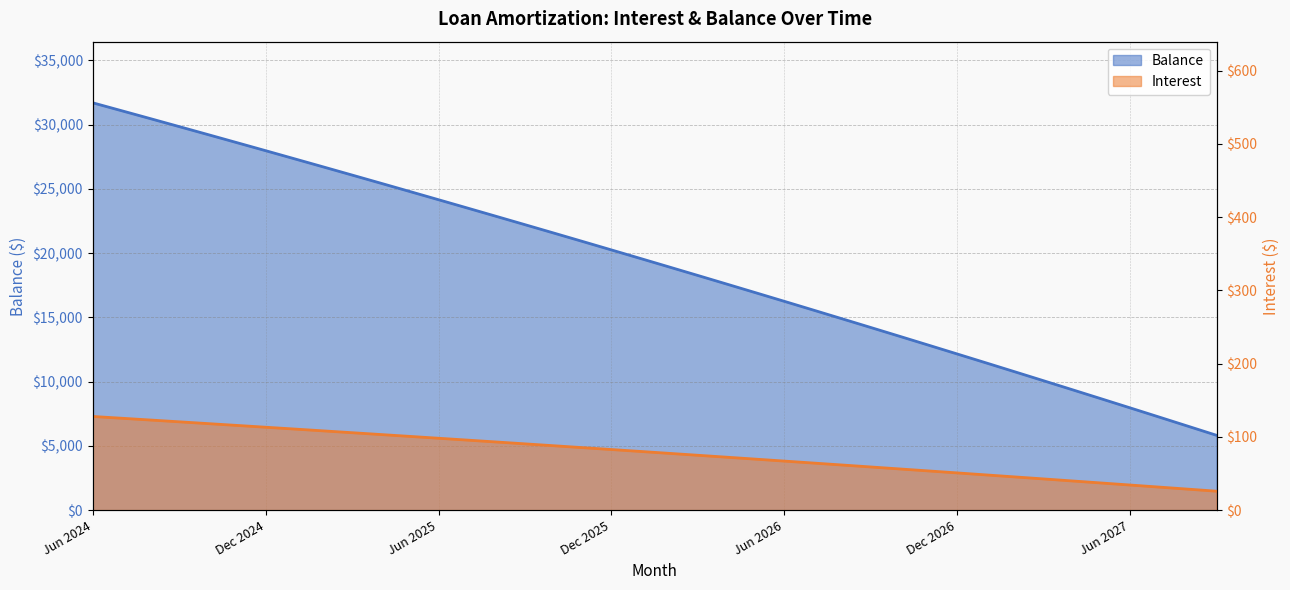

True or false: Interest and Balance cross at least once.

False